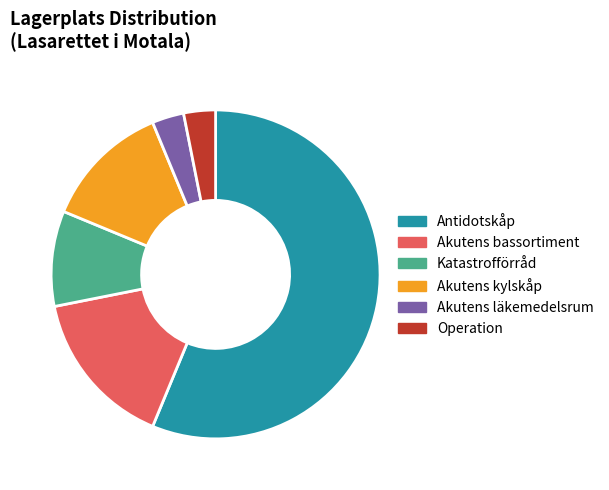

Does any single category account for the majority?

Yes